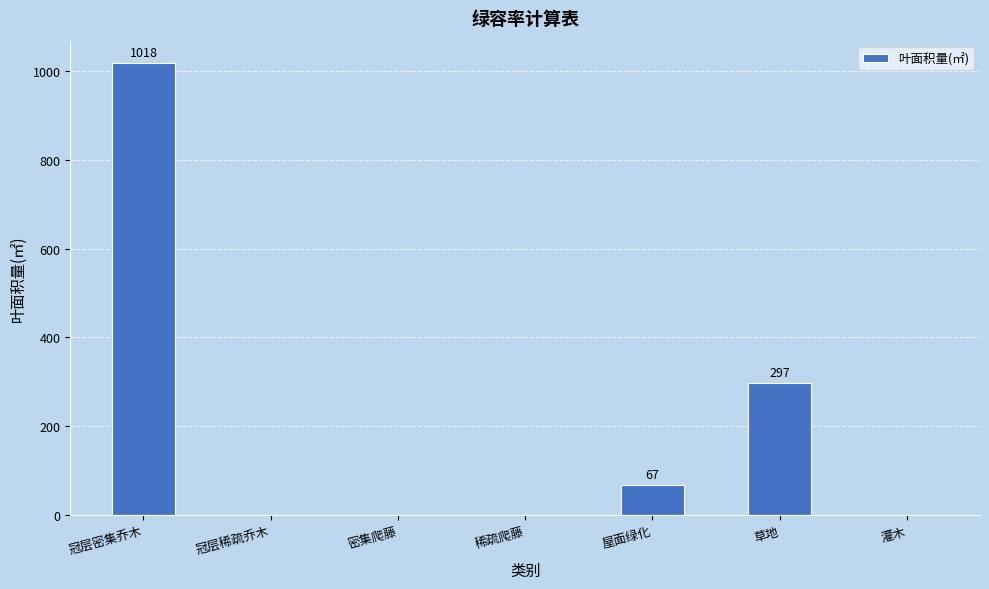

Between 草地 and 冠层密集乔木, which is larger?

冠层密集乔木